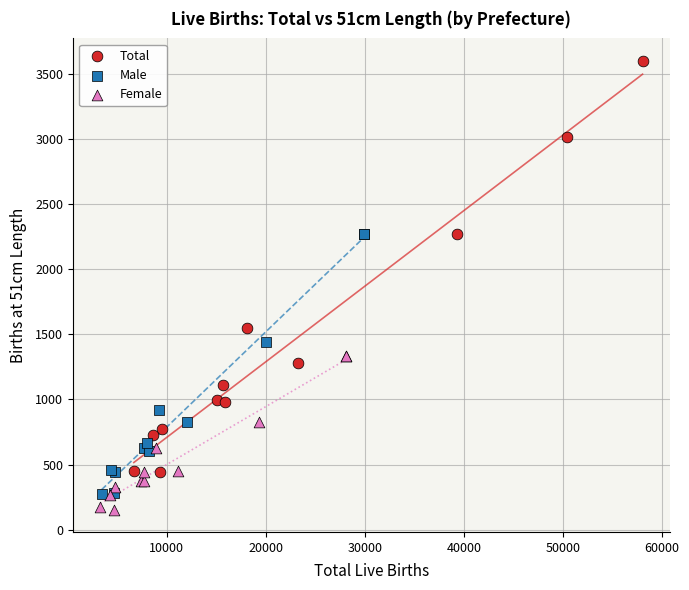

What are all the series names shown in the legend?

Total, Male, Female